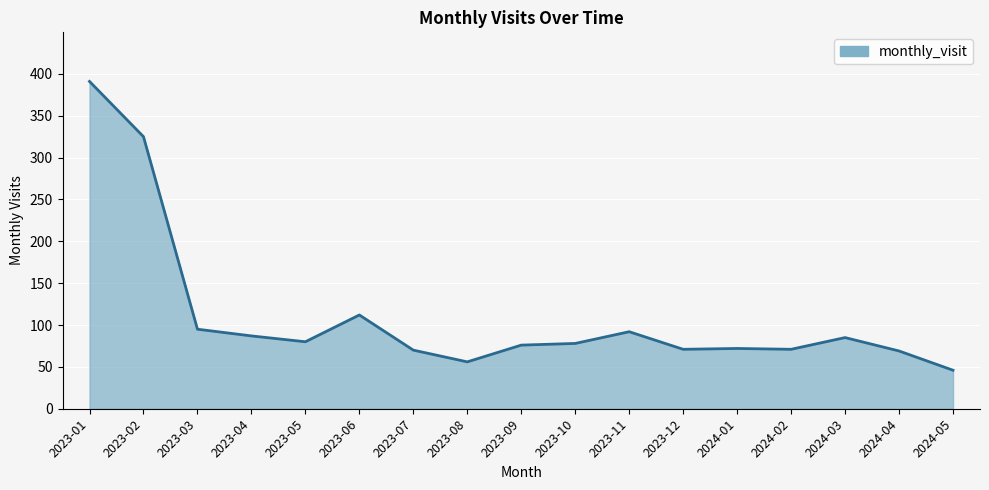

Read the value at 2023-03.

95